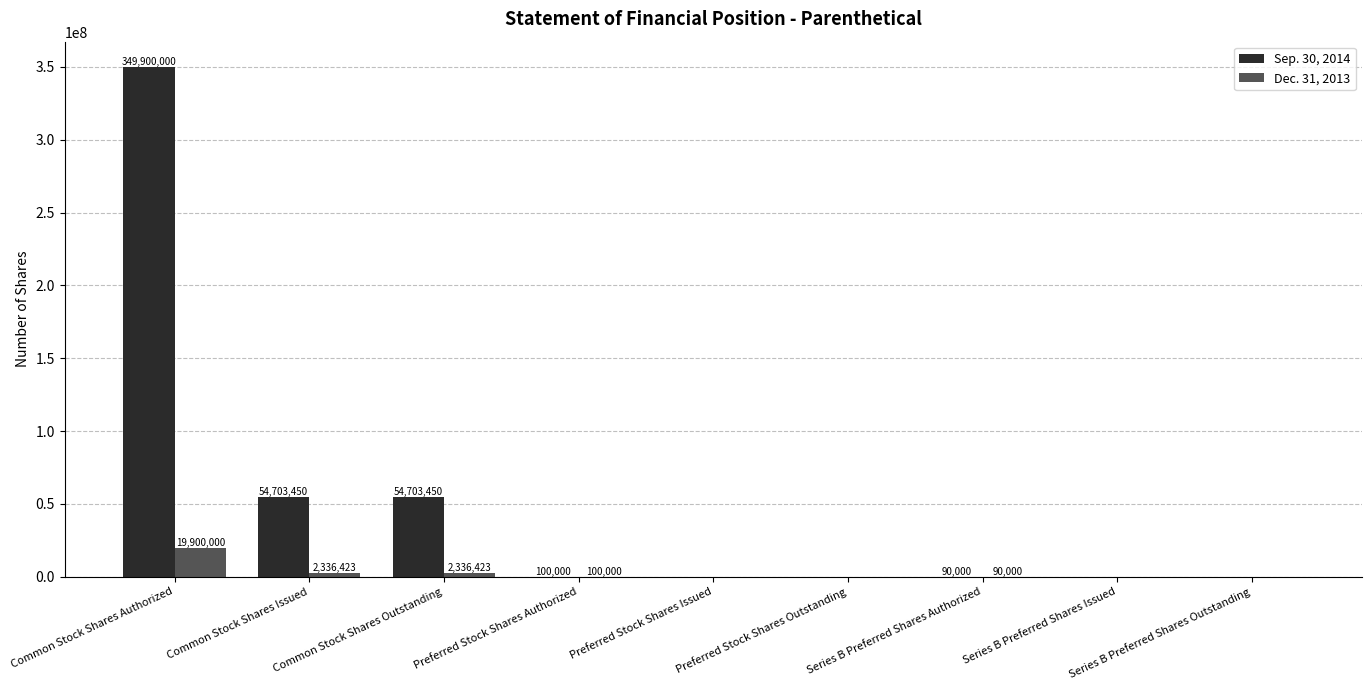

Which series changed the most between Common Stock Shares Authorized and Series B Preferred Shares Outstanding?

Sep. 30, 2014